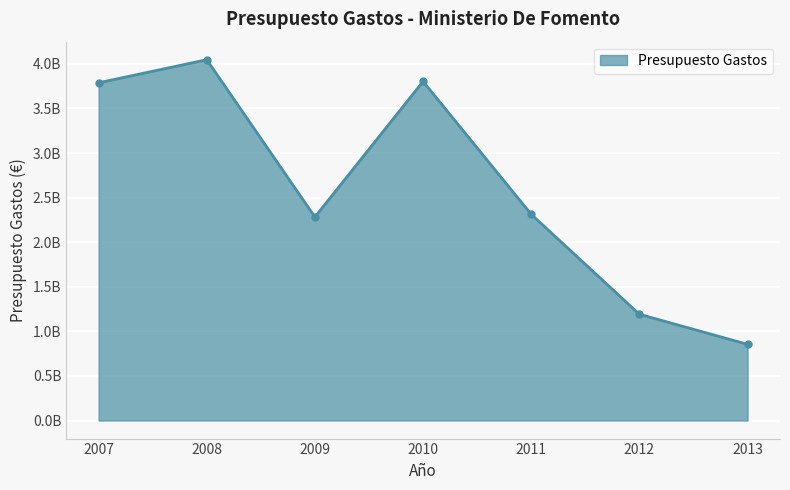

Approximately how many times larger is the value at 2011 compared to 2013?

2.7